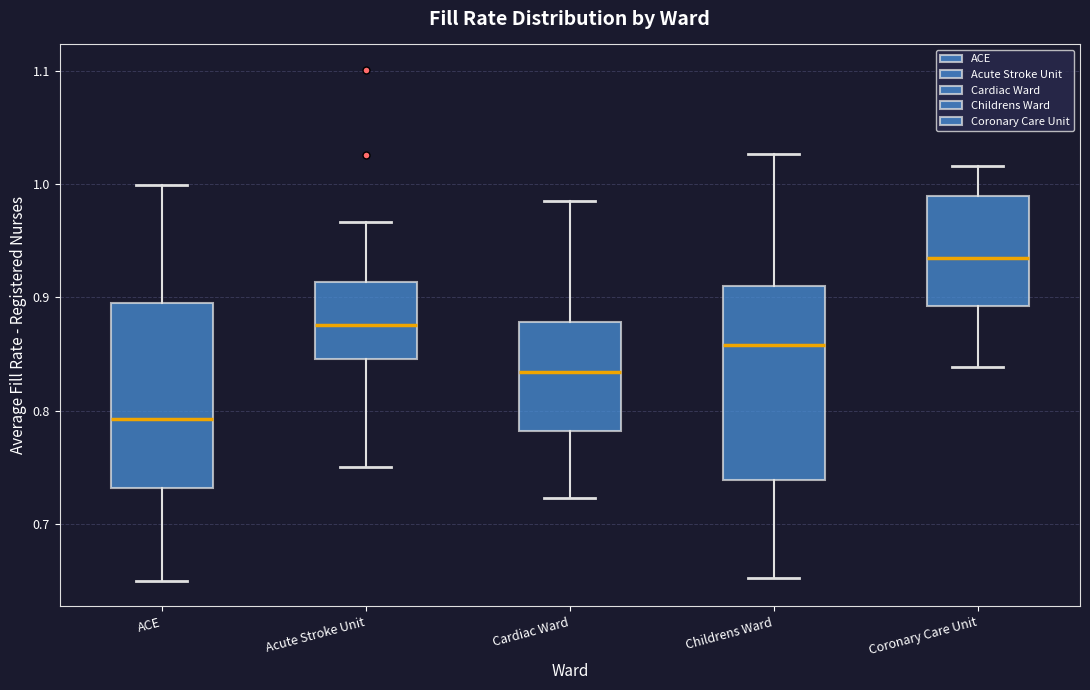

Which box's median line is the highest?

Coronary Care Unit